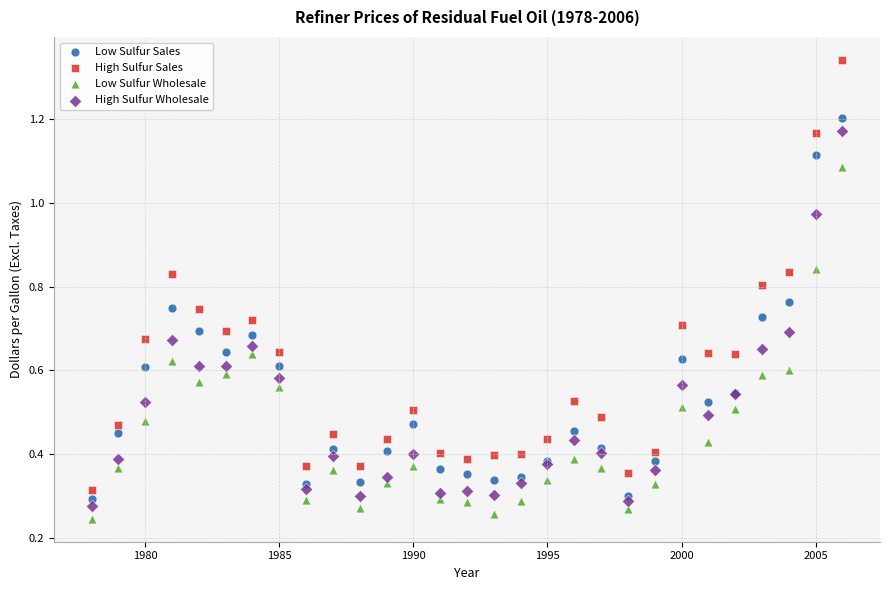

What is the X range (max minus min) for the scatter plot?

28.0